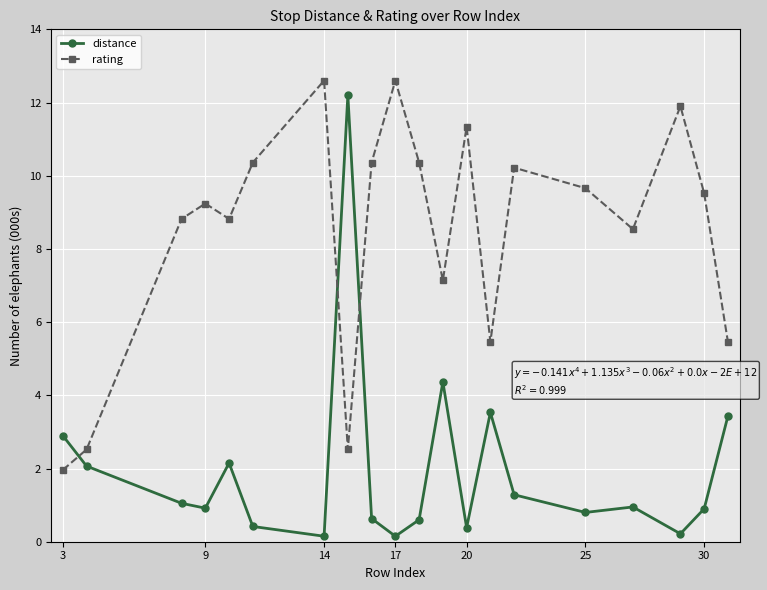

Is this an area chart (filled region under the line)?

No